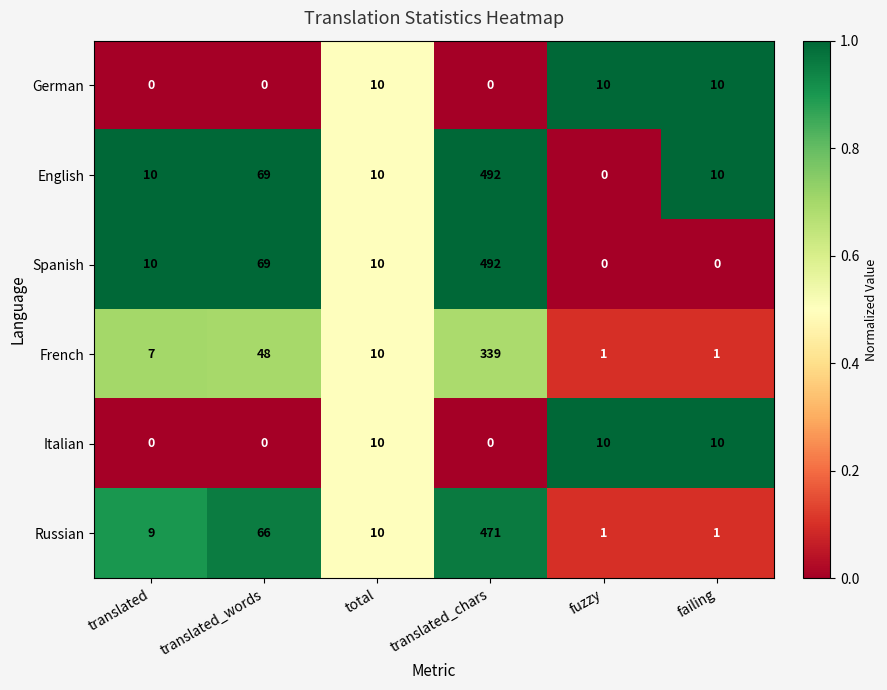

Count the German values in the range 0 to 10.

6